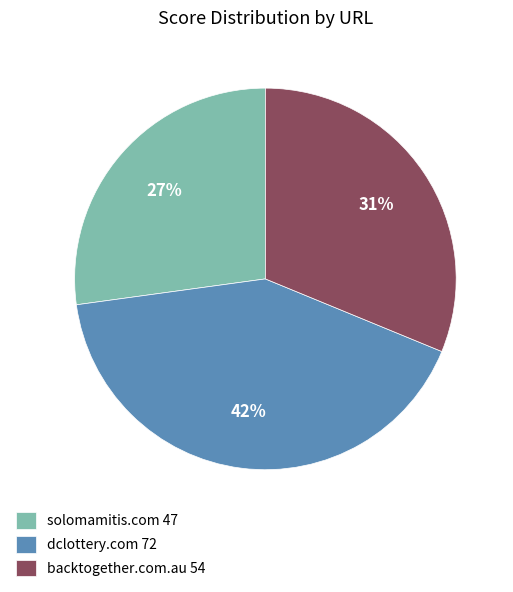

Which slice is the largest?

dclottery.com